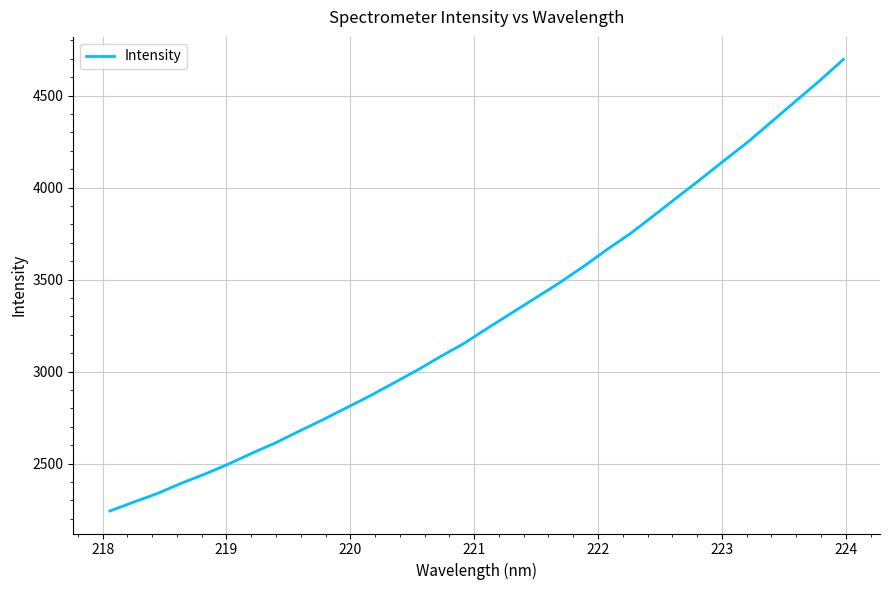

True or false: the data has more than 1 interior local peaks.

False